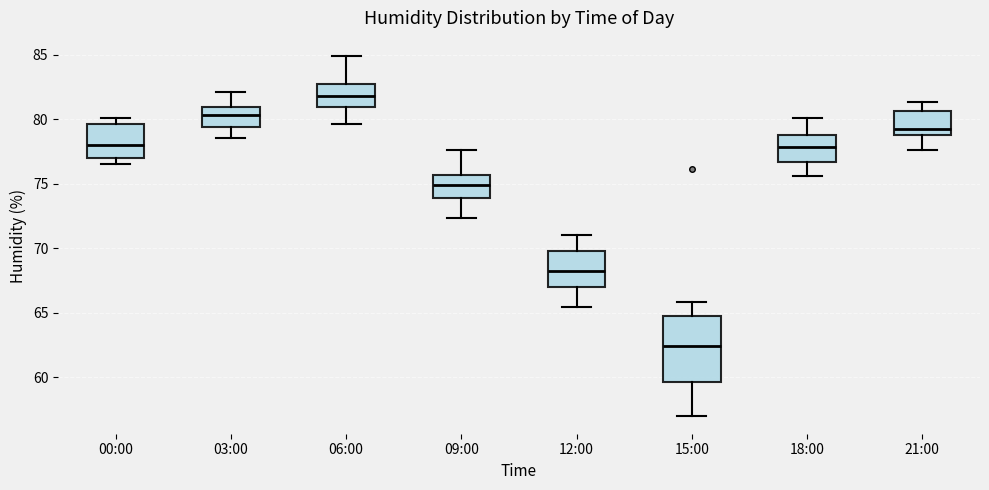

Where does the lower whisker of the box for 21:00 end on the y-axis? The values are not printed on the chart, so give them approximately, as read against the axis.

77.5